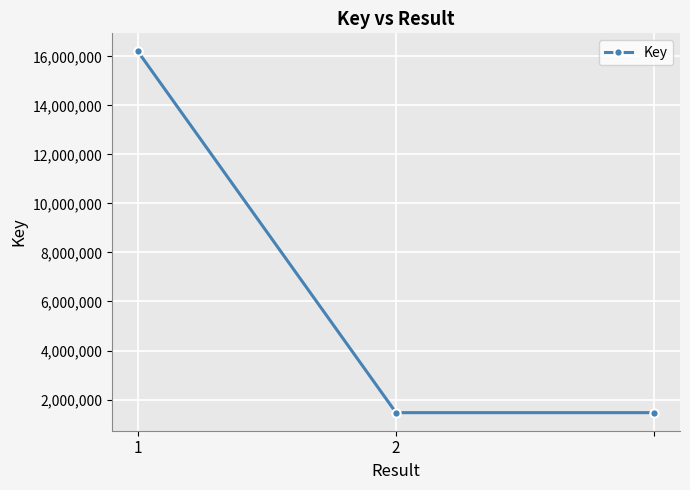

What is the value of the 3rd point from the left?

1464432